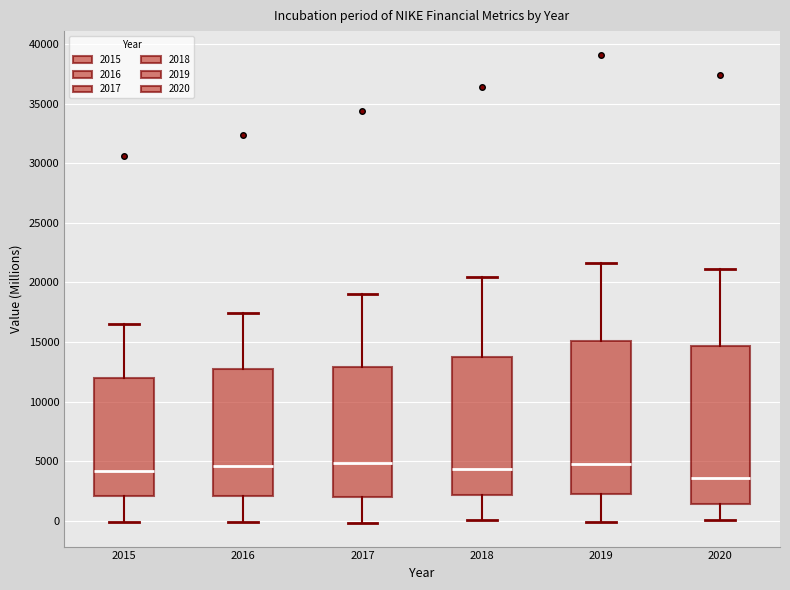

Reading left to right, transcribe this box plot: for each box, give where its median line is, the range the box spans, and where its two whiskers end, as read against the y-axis. The values are not printed on the chart, so give them approximately, as read against the axis.

2015: median 4000, box 2000 to 12000, whiskers 0 to 16500
2016: median 4500, box 2000 to 12500, whiskers 0 to 17500
2017: median 5000, box 2000 to 13000, whiskers 0 to 19000
2018: median 4500, box 2000 to 13500, whiskers 0 to 20500
2019: median 5000, box 2500 to 15000, whiskers 0 to 21500
2020: median 3500, box 1500 to 14500, whiskers 0 to 21000